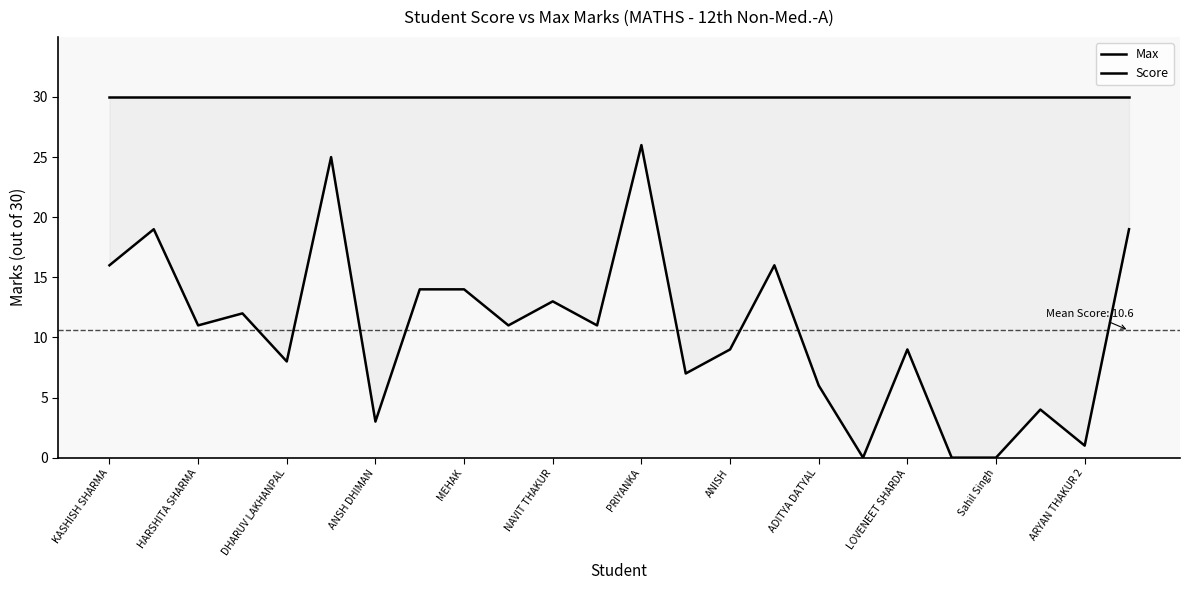

How many interior local valleys does the Score series have?

8